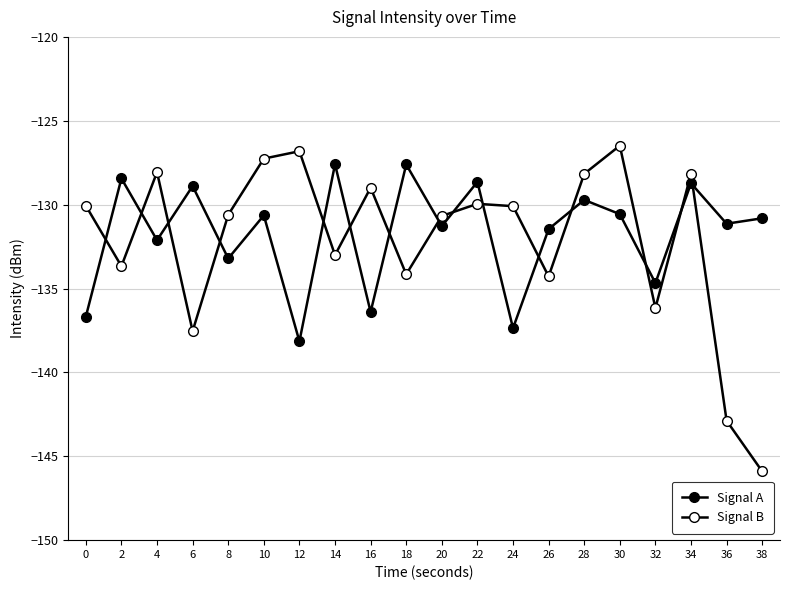

True or false: Signal A has more than 1 interior local peaks.

True